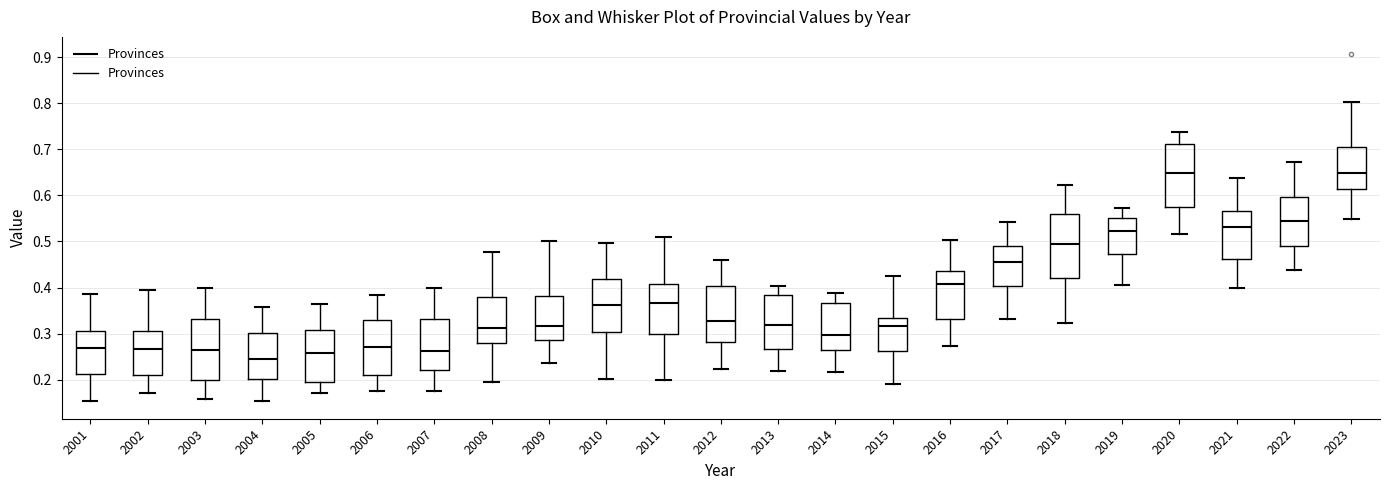

Reading left to right, transcribe this box plot: for each box, give where its median line is, the range the box spans, and where its two whiskers end, as read against the y-axis. The values are not printed on the chart, so give them approximately, as read against the axis.

2001: median 0.27, box 0.21 to 0.31, whiskers 0.15 to 0.39
2002: median 0.27, box 0.21 to 0.31, whiskers 0.17 to 0.39
2003: median 0.26, box 0.20 to 0.33, whiskers 0.16 to 0.40
2004: median 0.24, box 0.20 to 0.30, whiskers 0.15 to 0.36
2005: median 0.26, box 0.19 to 0.31, whiskers 0.17 to 0.36
2006: median 0.27, box 0.21 to 0.33, whiskers 0.18 to 0.38
2007: median 0.26, box 0.22 to 0.33, whiskers 0.17 to 0.40
2008: median 0.31, box 0.28 to 0.38, whiskers 0.20 to 0.48
2009: median 0.32, box 0.29 to 0.38, whiskers 0.24 to 0.50
2010: median 0.36, box 0.30 to 0.42, whiskers 0.20 to 0.50
2011: median 0.37, box 0.30 to 0.41, whiskers 0.20 to 0.51
2012: median 0.33, box 0.28 to 0.40, whiskers 0.22 to 0.46
2013: median 0.32, box 0.27 to 0.38, whiskers 0.22 to 0.40
2014: median 0.30, box 0.26 to 0.37, whiskers 0.22 to 0.39
2015: median 0.32, box 0.26 to 0.33, whiskers 0.19 to 0.42
2016: median 0.41, box 0.33 to 0.44, whiskers 0.27 to 0.50
2017: median 0.46, box 0.40 to 0.49, whiskers 0.33 to 0.54
2018: median 0.50, box 0.42 to 0.56, whiskers 0.32 to 0.62
2019: median 0.52, box 0.47 to 0.55, whiskers 0.41 to 0.57
2020: median 0.65, box 0.57 to 0.71, whiskers 0.52 to 0.74
2021: median 0.53, box 0.46 to 0.57, whiskers 0.40 to 0.64
2022: median 0.55, box 0.49 to 0.60, whiskers 0.44 to 0.67
2023: median 0.65, box 0.61 to 0.71, whiskers 0.55 to 0.80